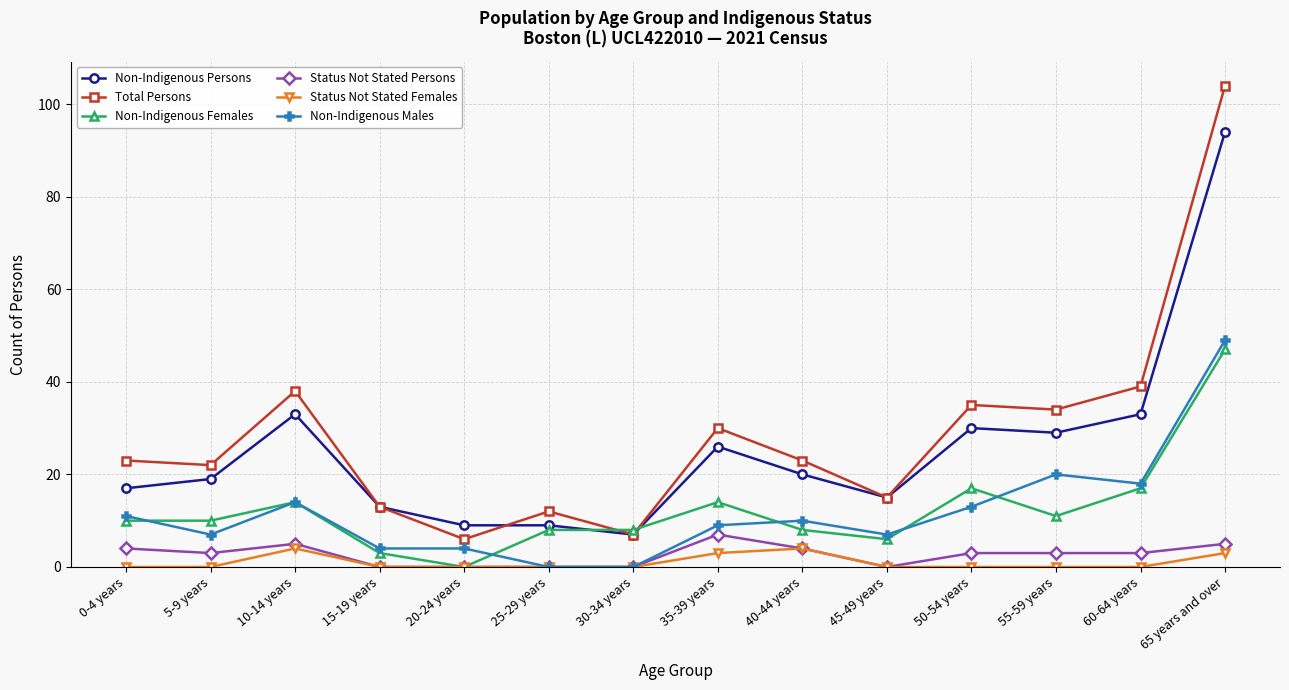

What is the approximate value of Non-Indigenous Females at 45-49 years?

6